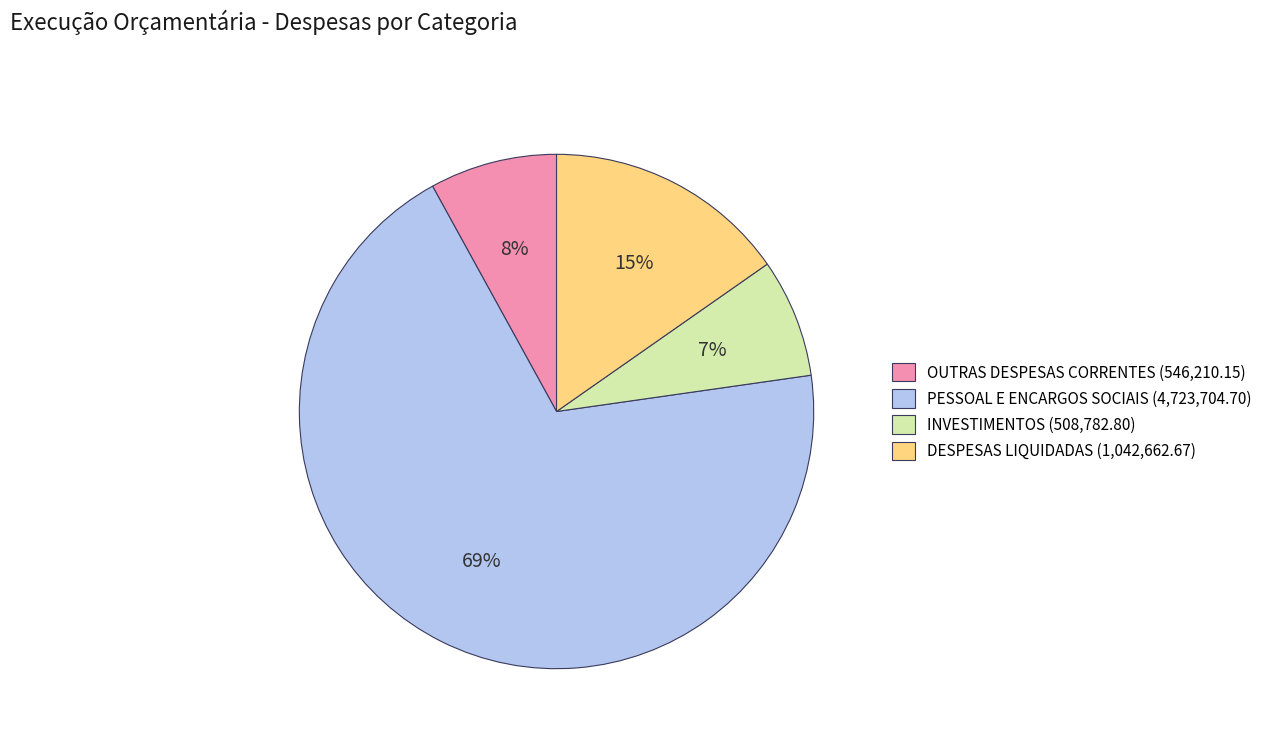

What percentage is the INVESTIMENTOS (508,782.80) slice, to the nearest percent?

7%